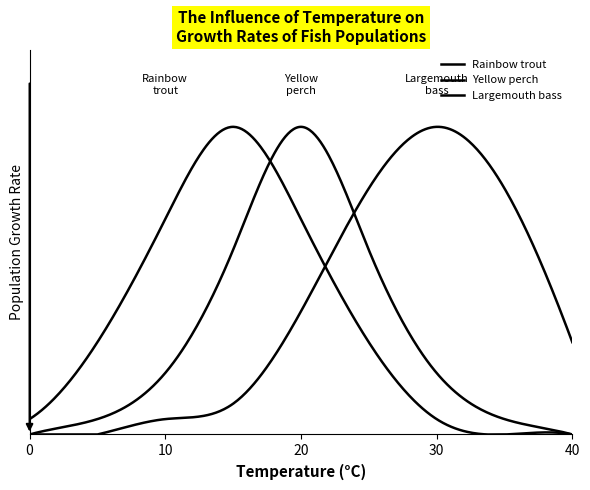

Reading left to right, what are all the values shown in this chart?

Rainbow trout: 0=0.1	5=0.3	10=0.7	15=1.0	20=0.7	25=0.3	30=0.1	35=0.0	40=0.0
Yellow perch: 0=0.0	5=0.1	10=0.2	15=0.6	20=1.0	25=0.6	30=0.2	35=0.1	40=0.0
Largemouth bass: 0=0.0	5=0.0	10=0.1	15=0.1	20=0.4	25=0.8	30=1.0	35=0.8	40=0.3